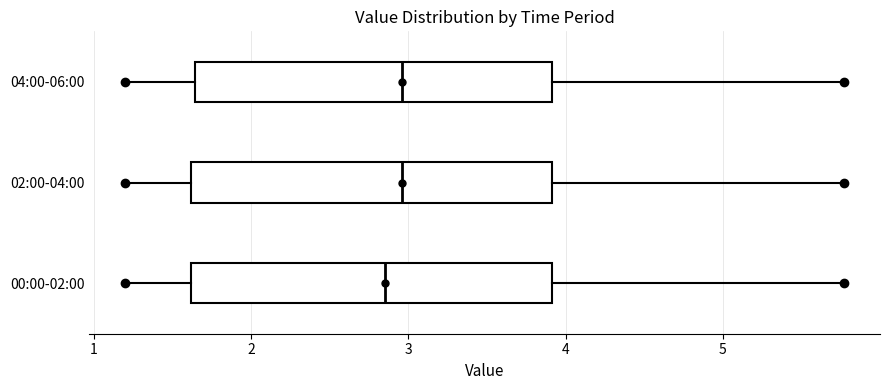

Which box has the furthest to the left median line?

00:00-02:00